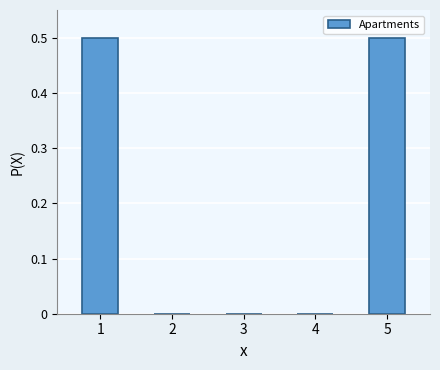

Reading left to right, list all the values displayed in this chart.

1=0.5	2=0.0	3=0.0	4=0.0	5=0.5